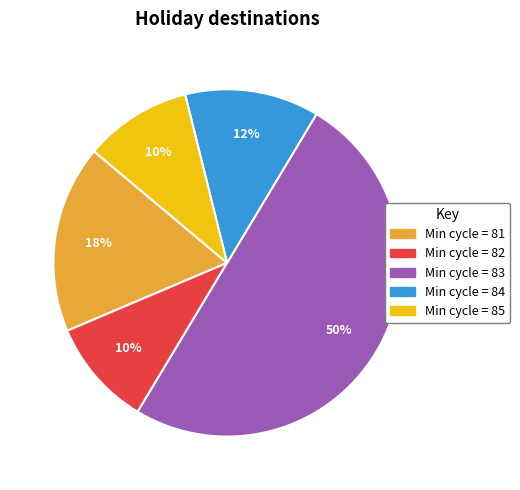

Is the sum of Min cycle = 84 and Min cycle = 85 greater than half?

No